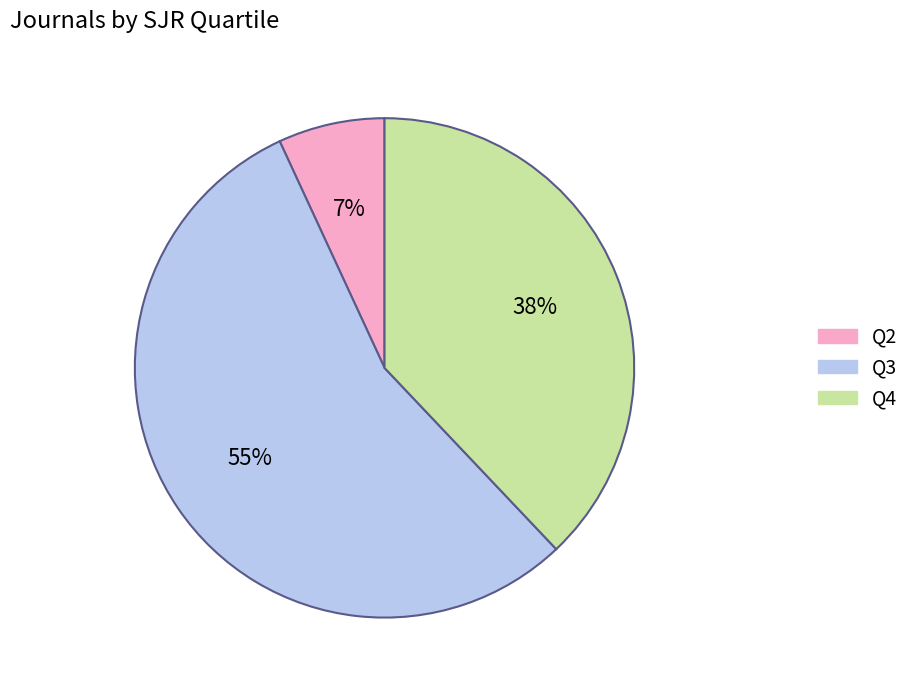

Is it true that Q2 is 7% of the pie?

True